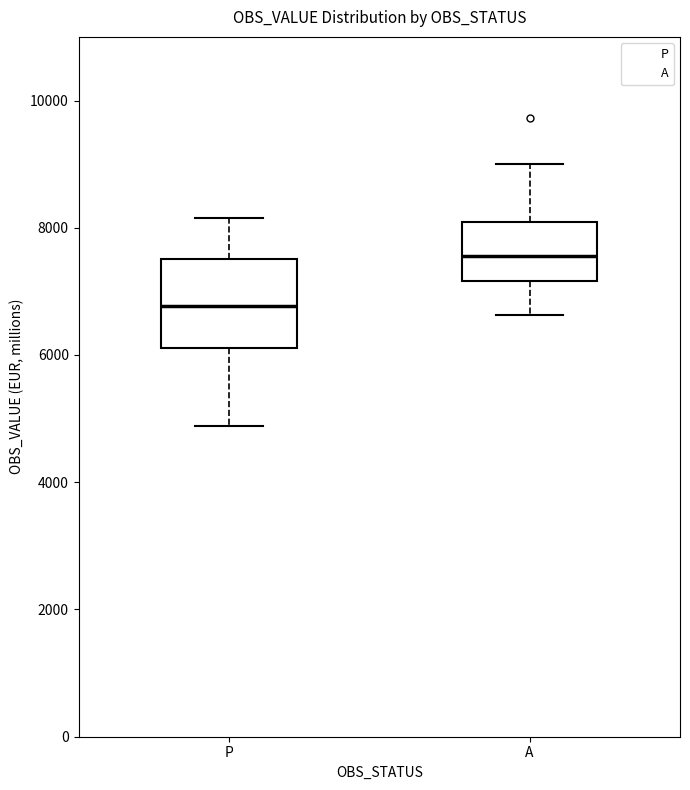

Reading left to right, transcribe this box plot: for each box, give where its median line is, the range the box spans, and where its two whiskers end, as read against the y-axis. The values are not printed on the chart, so give them approximately, as read against the axis.

P: median 6800, box 6200 to 7600, whiskers 4800 to 8200
A: median 7600, box 7200 to 8000, whiskers 6600 to 9000